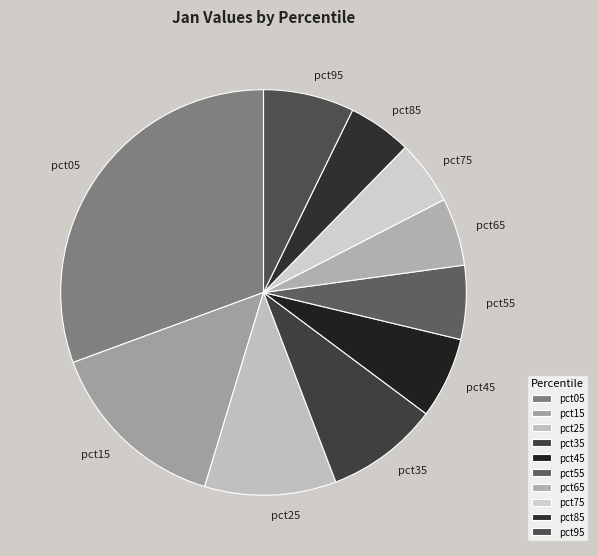

Which slice is the largest?

pct05